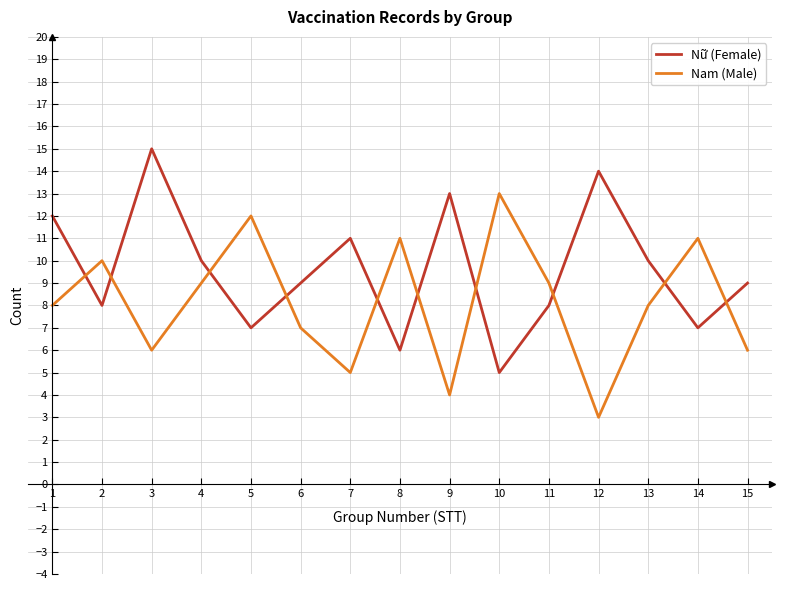

Which category has the lowest value across all series?

12